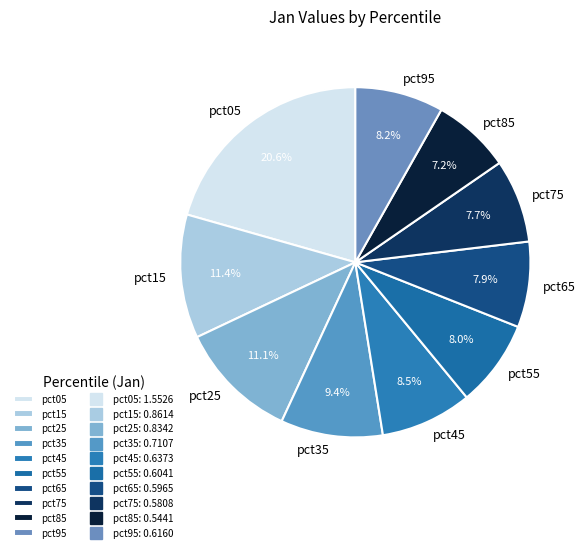

Which slice is the largest?

pct05